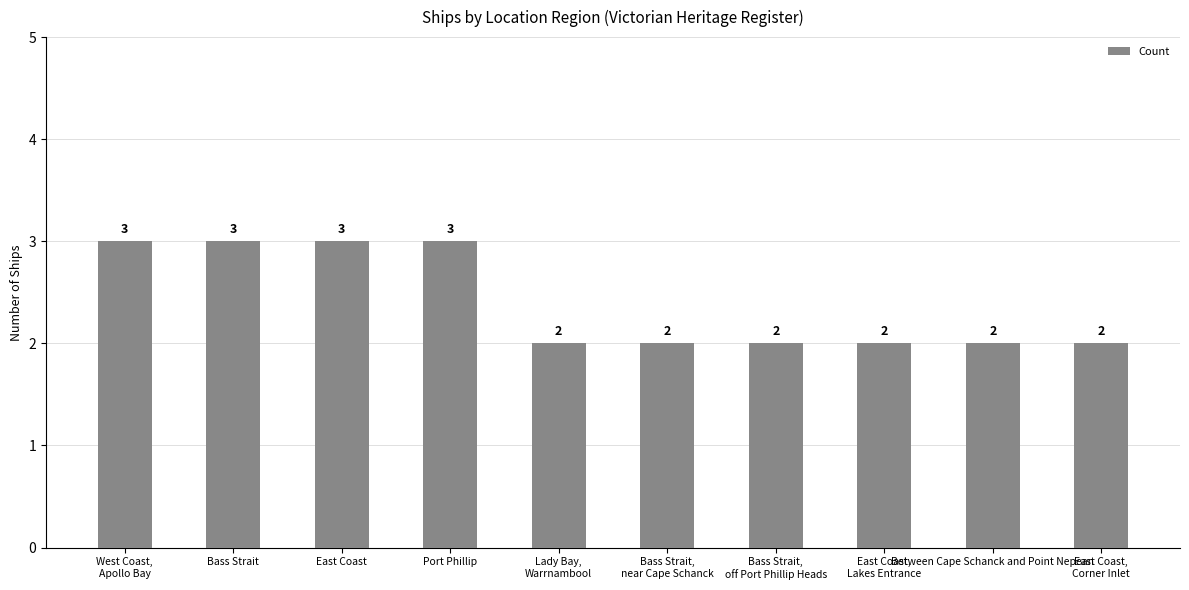

What is the greatest value displayed?

3